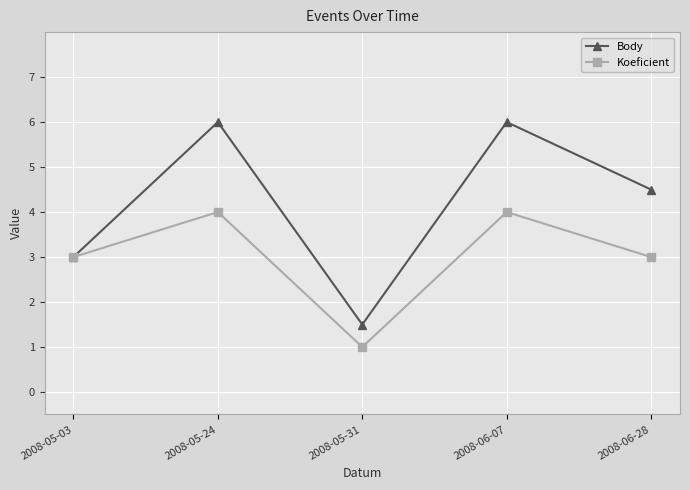

What is the average value of the Body series?

4.2